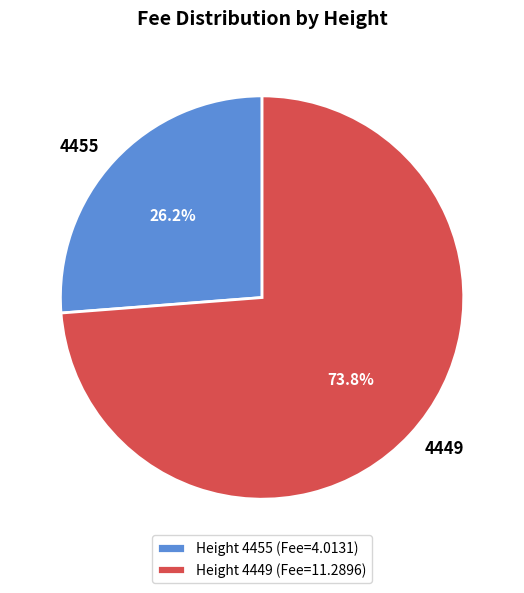

Is it true that 4449 is 74% of the pie?

True